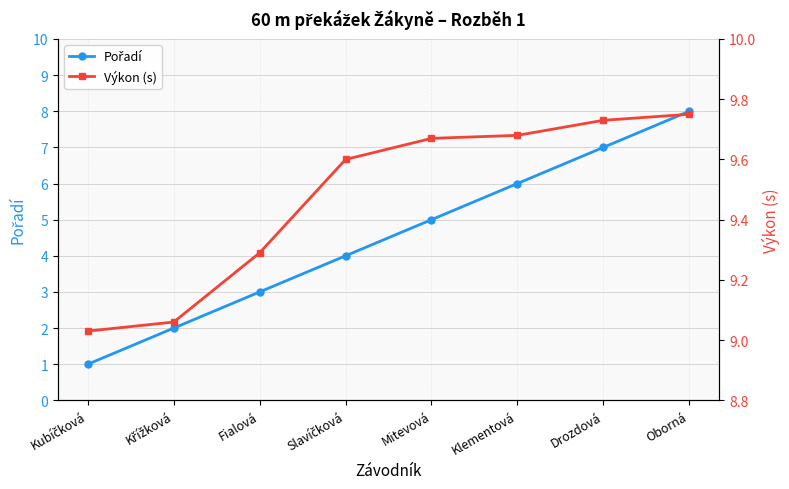

What is the sum of all Pořadí values?

36.0